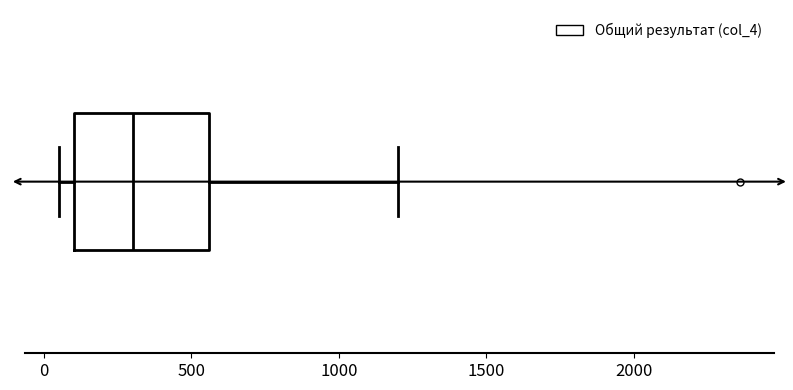

Where is the left edge of the box on the x-axis? The values are not printed on the chart, so give them approximately, as read against the axis.

100